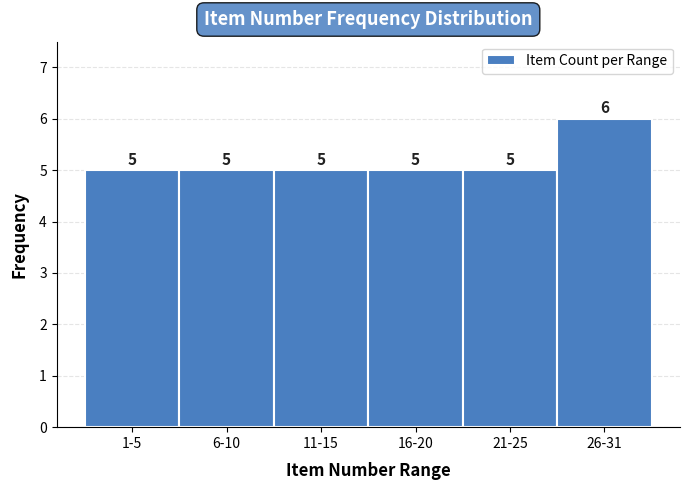

Reading left to right, transcribe all the data shown in this chart.

5	5	5	5	5	6